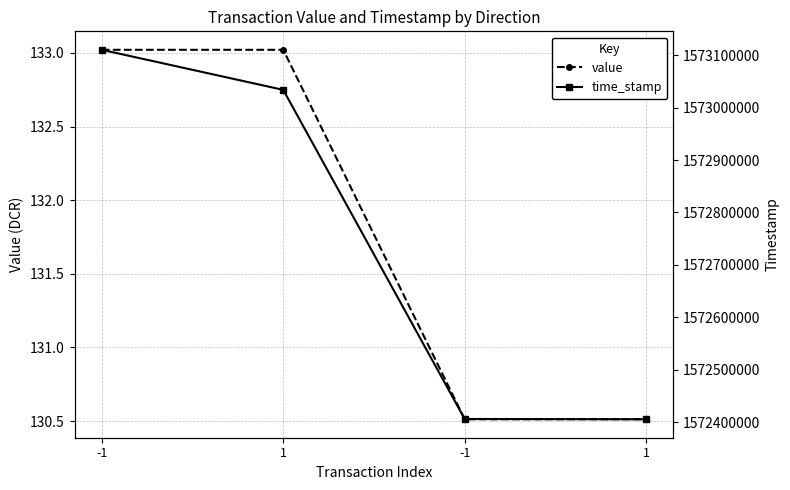

Where does the time_stamp series first go above 1573033858?

-1